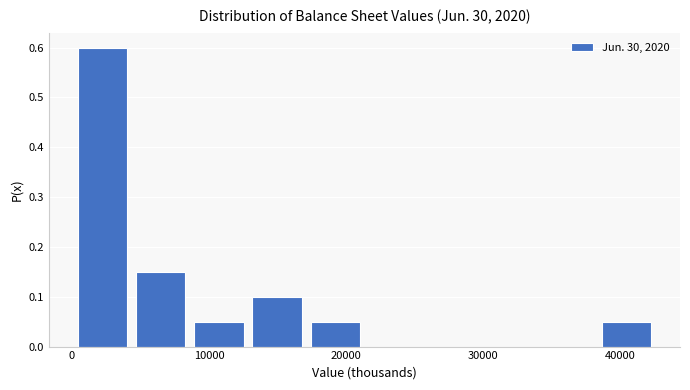

How tall is the bar that spans 5000 to 9000 on the x-axis? Neither the bar edges nor the heights are printed on the chart, so give them approximately, as read against the axes.

0.15